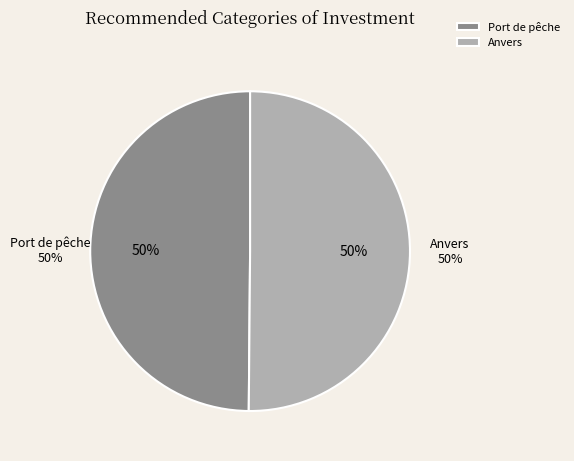

Which slice is the smallest?

Port de pêche